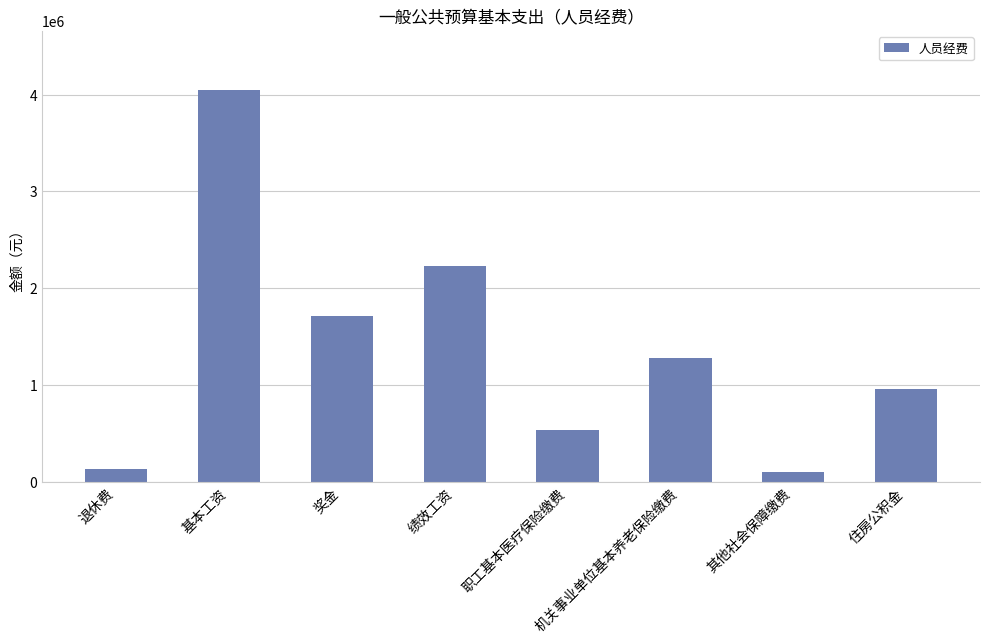

How many bars are there in total?

8